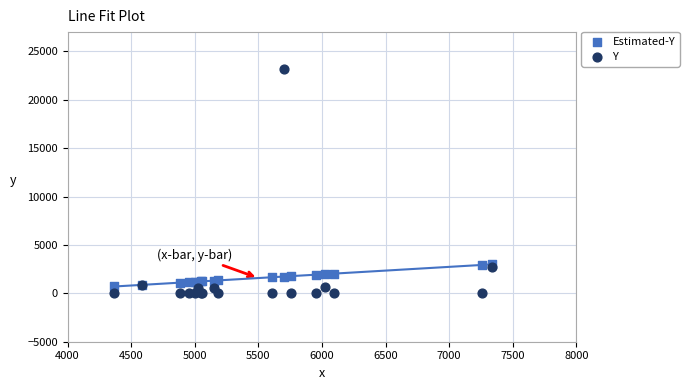

Which series has the widest spread of Y values?

Y